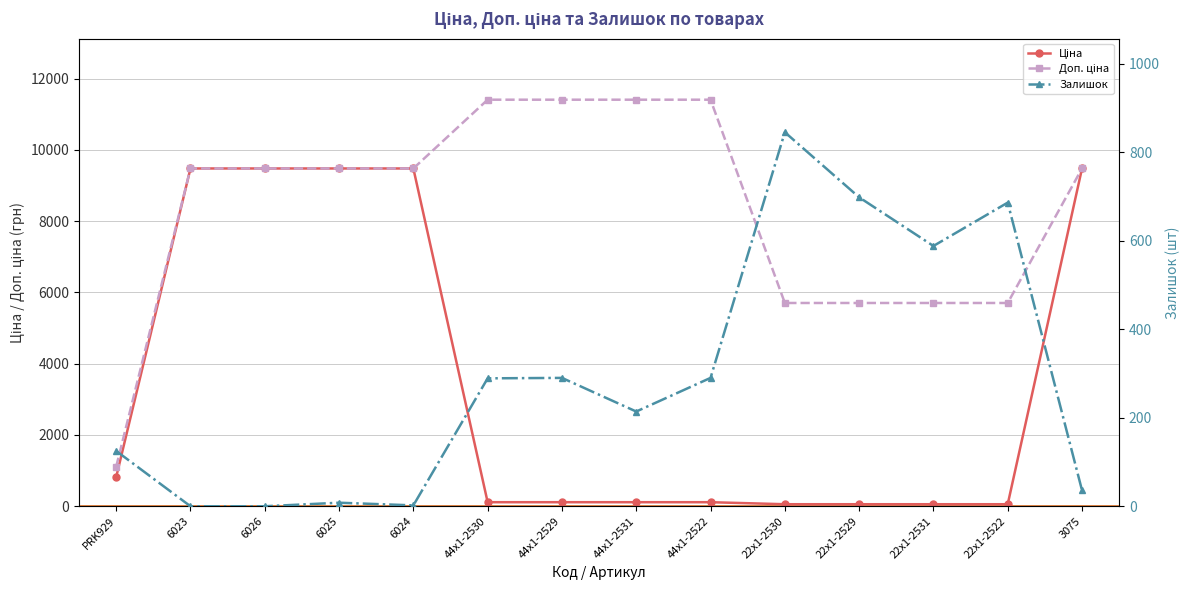

Which series has the largest total across all categories?

Доп. ціна